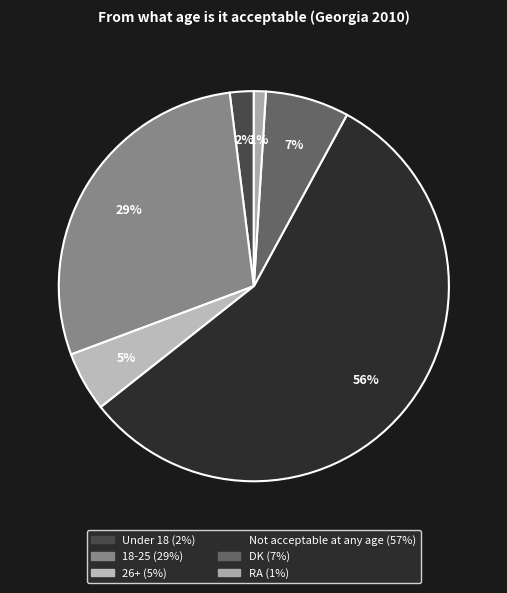

Count the number of slices in the pie.

6